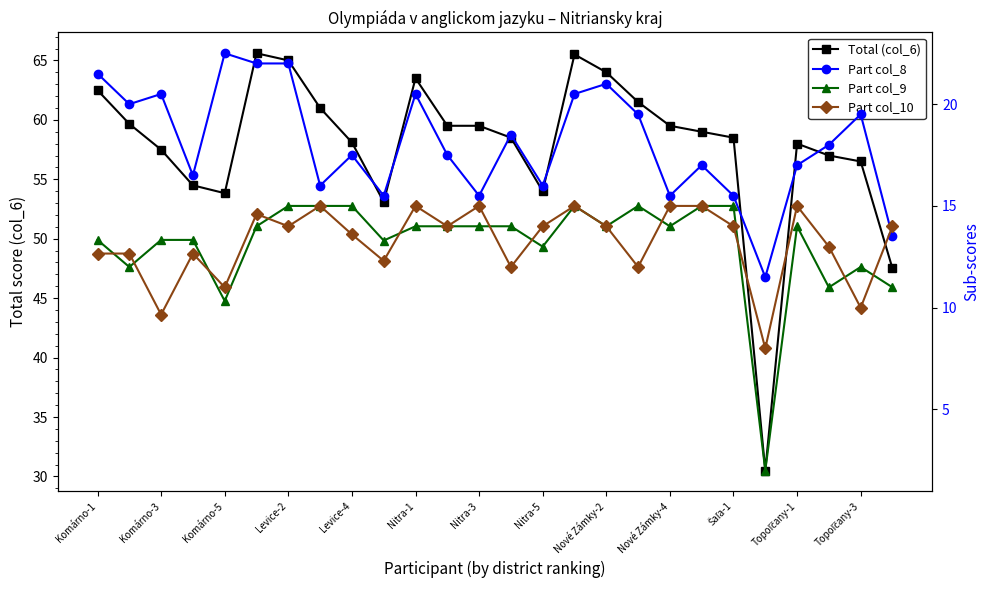

True or false: Part col_10 has a value of 12.3 at Nové Zámky-4.

True